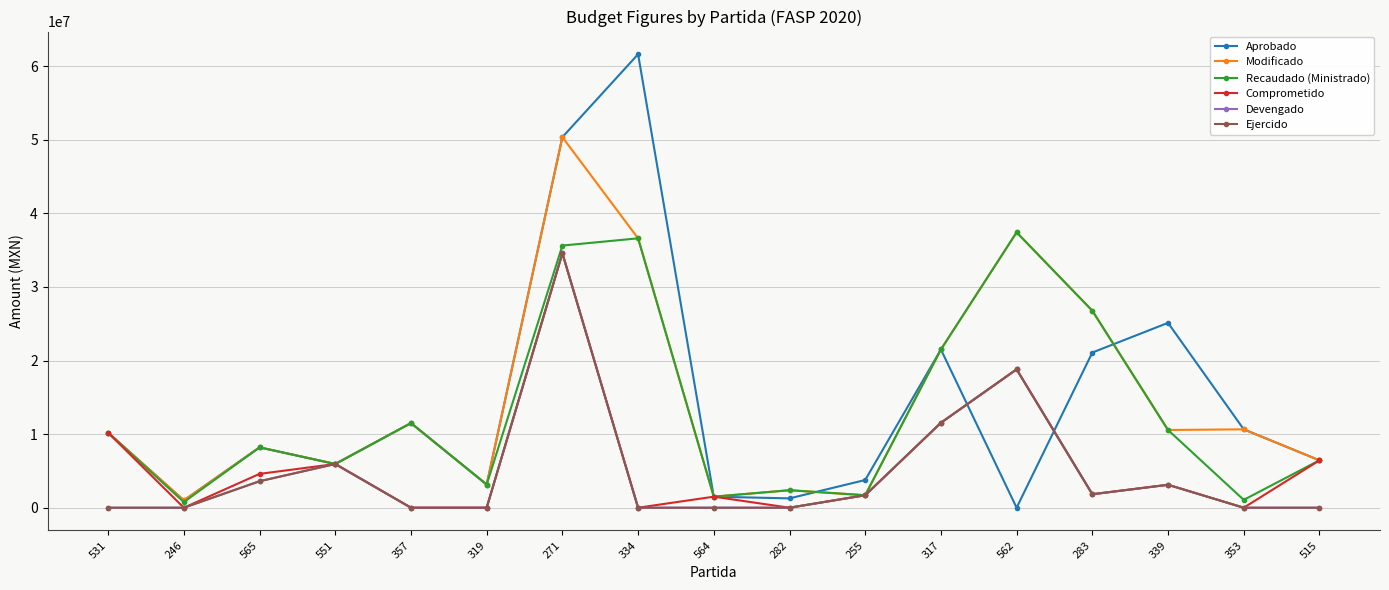

Is it true that Aprobado equals 21084686.0 at 283?

True